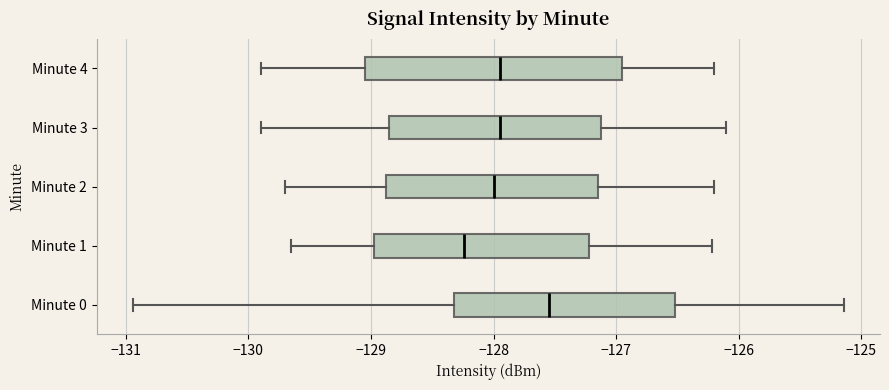

Reading bottom to top, read every box against the x-axis: the position of its median line, the range the box covers, and the ends of its whiskers. The values are not printed on the chart, so give them approximately, as read against the axis.

Minute 0: median -127.5, box -128.3 to -126.5, whiskers -130.9 to -125.1
Minute 1: median -128.2, box -129.0 to -127.2, whiskers -129.7 to -126.2
Minute 2: median -128.0, box -128.9 to -127.1, whiskers -129.7 to -126.2
Minute 3: median -127.9, box -128.8 to -127.1, whiskers -129.9 to -126.1
Minute 4: median -127.9, box -129.0 to -126.9, whiskers -129.9 to -126.2